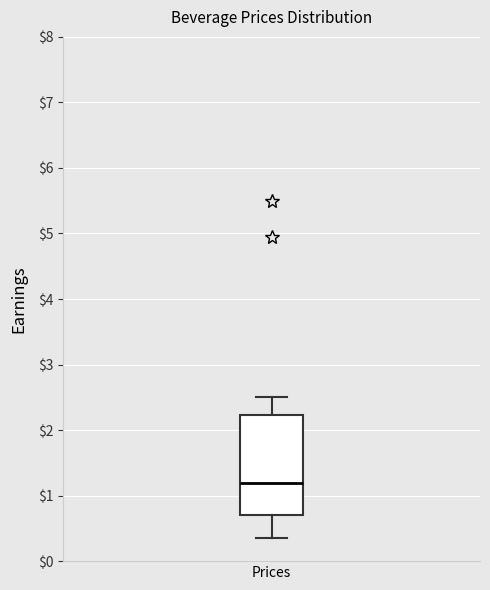

Transcribe this box plot: give where the median line is, the range the box spans, and where the two whiskers end, as read against the y-axis. The values are not printed on the chart, so give them approximately, as read against the axis.

median 1.2, box 0.7 to 2.2, whiskers 0.4 to 2.5